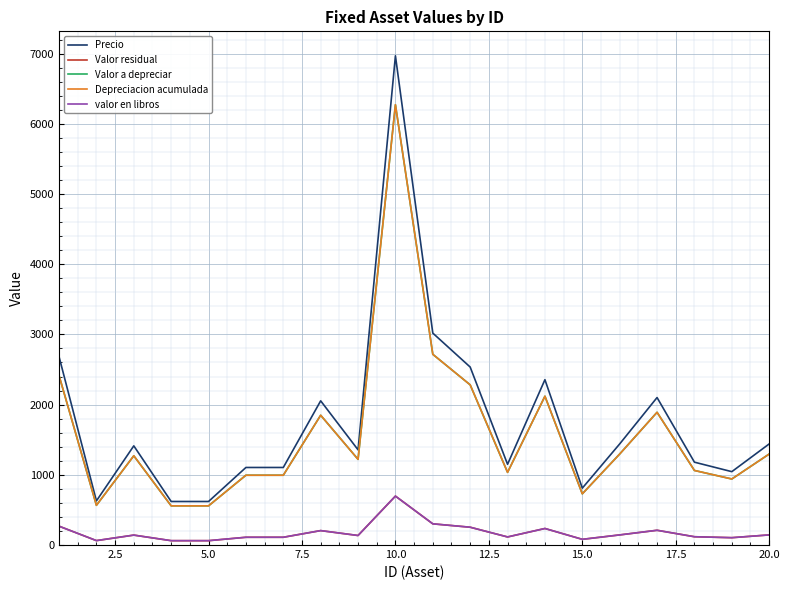

Does the chart display data point markers on the line(s)?

No